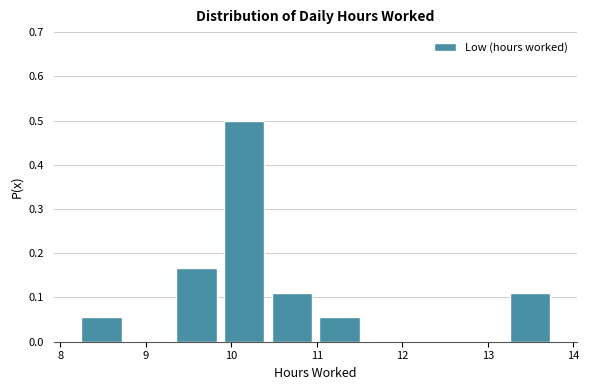

Reading left to right, transcribe this chart: for each bar, give the range it covers on the x-axis and its height. Neither the bar edges nor the heights are printed on the chart, so give them approximately, as read against the axes.

8.2 to 8.8: 0.06
8.8 to 9.3: 0
9.3 to 9.9: 0.17
9.9 to 10.4: 0.50
10.4 to 11.0: 0.11
11.0 to 11.5: 0.06
11.5 to 12.1: 0
12.1 to 12.7: 0
12.7 to 13.2: 0
13.2 to 13.8: 0.11